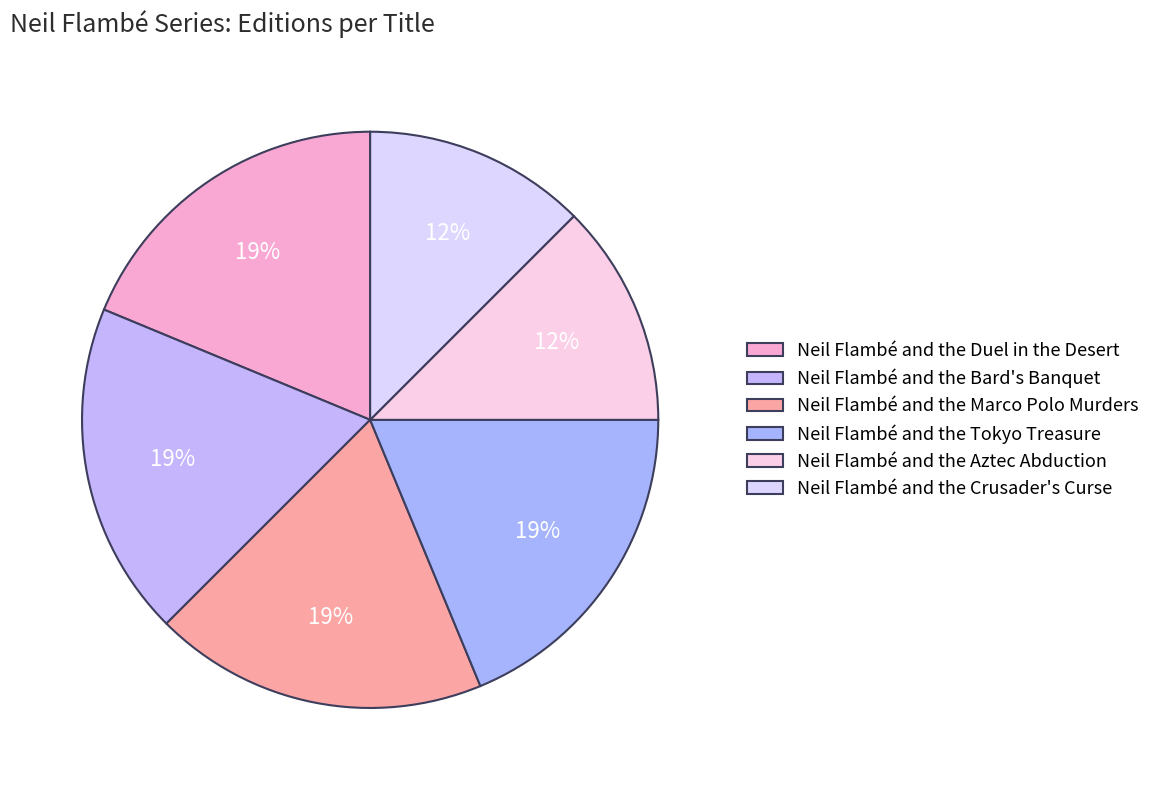

How many segments does this pie chart have?

6